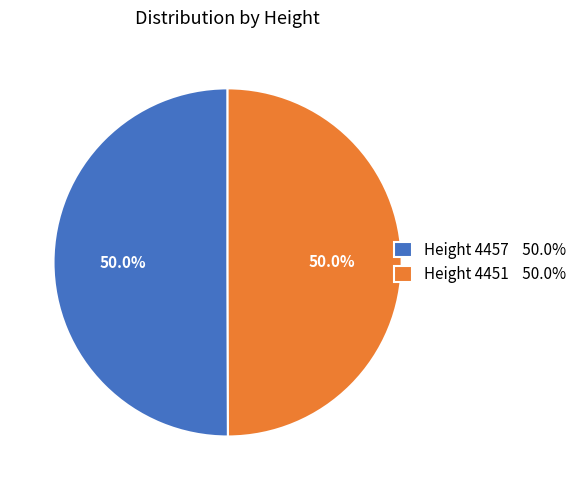

Is the sum of Height 4457 and Height 4451 greater than half?

Yes